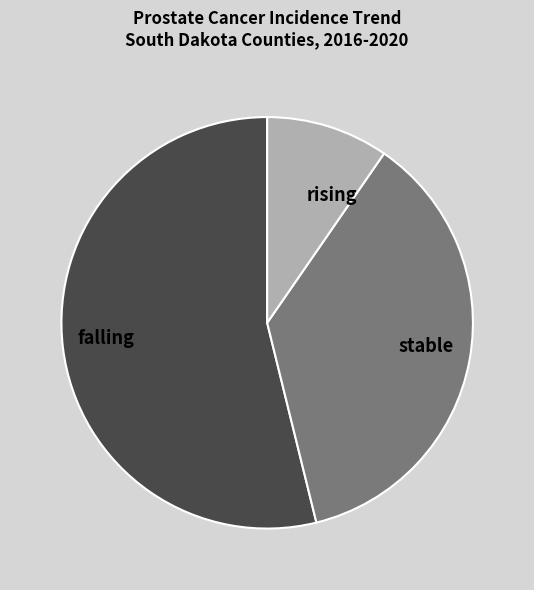

Between falling and stable, which is larger?

falling